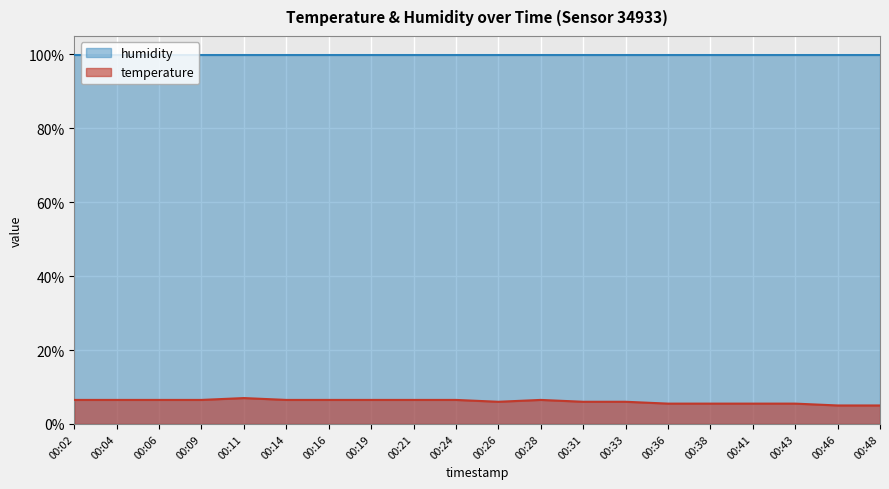

Reading right to left, extract all data points from this chart.

5.0	5.0	5.5	5.5	5.5	5.5	6.0	6.0	6.5	6.0	6.5	6.5	6.5	6.5	6.5	7.0	6.5	6.5	6.5	6.5